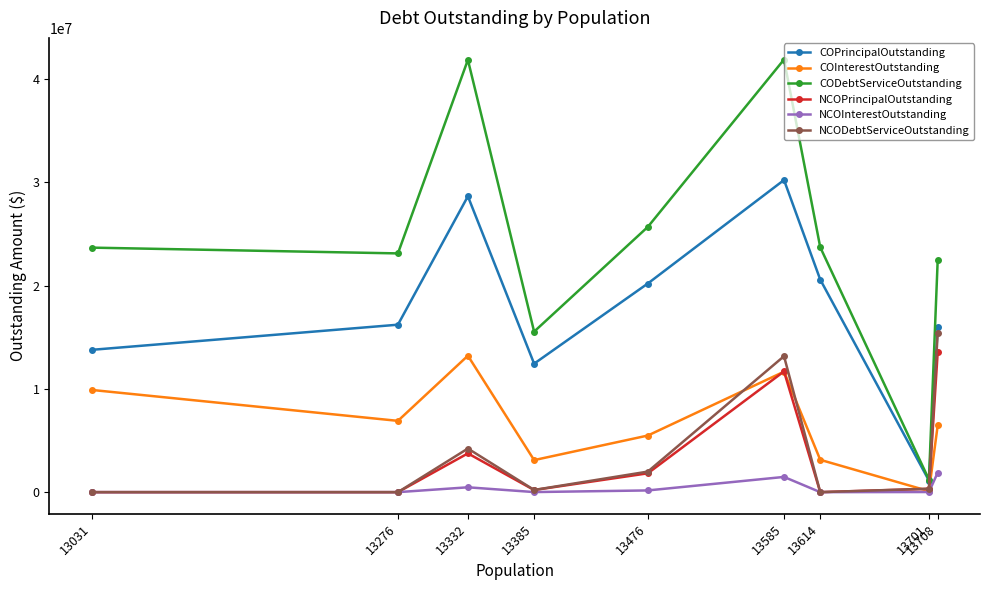

What is the difference between the maximum and minimum values in the COPrincipalOutstanding series?

29115000.0